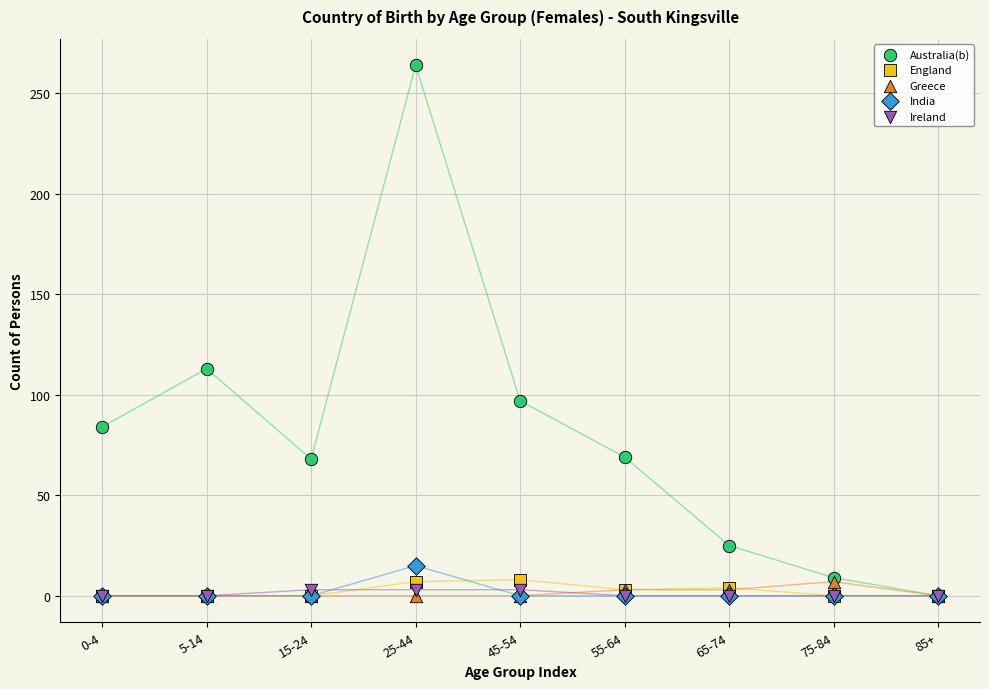

Across all series, what Y value is closest to 132?

113